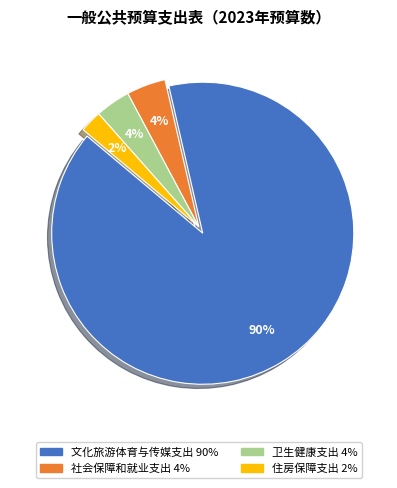

Does 文化旅游体育与传媒支出 account for over 50% of the chart?

Yes